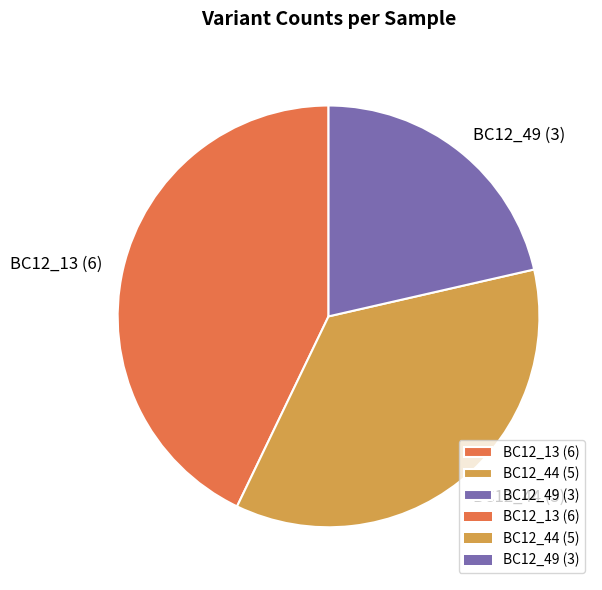

Which slice is the largest?

BC12_13